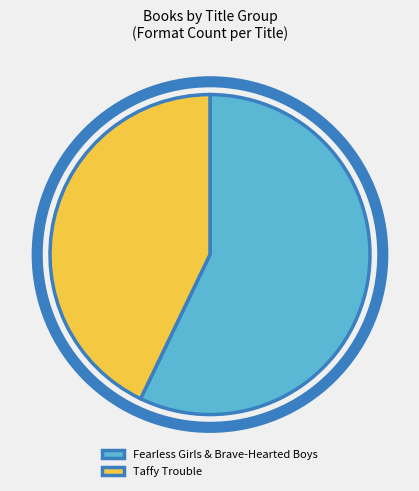

Does Taffy Trouble represent more than half of the total?

No